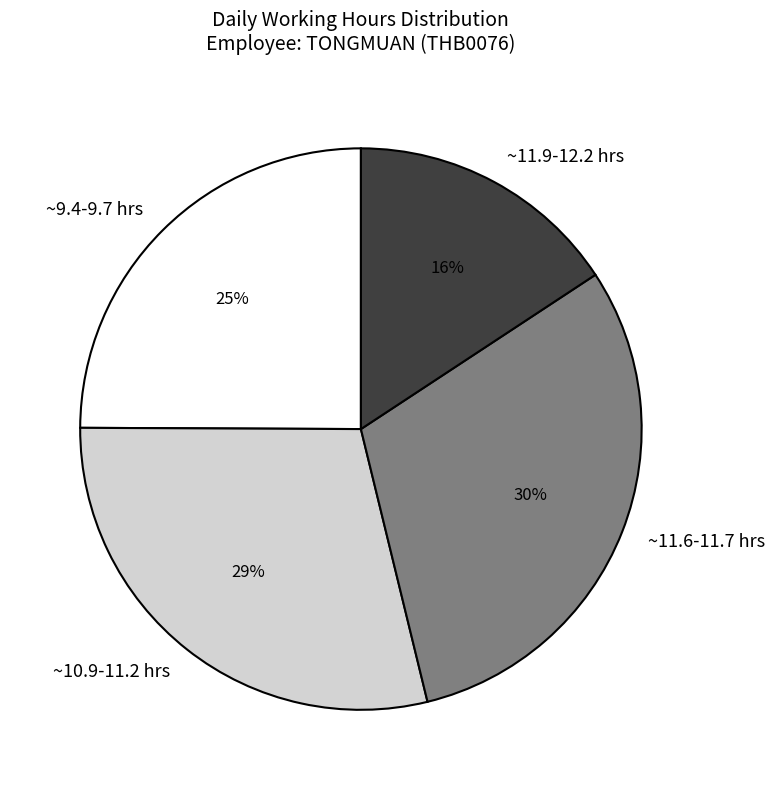

Rank the categories by value from highest to lowest.

~11.6-11.7 hrs, ~10.9-11.2 hrs, ~9.4-9.7 hrs, ~11.9-12.2 hrs